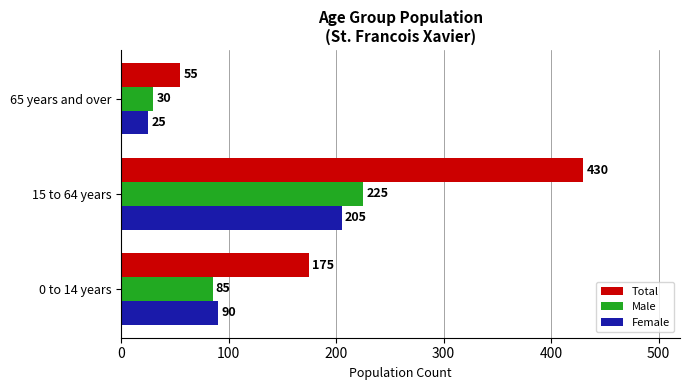

What is the highest value of the Total series?

430